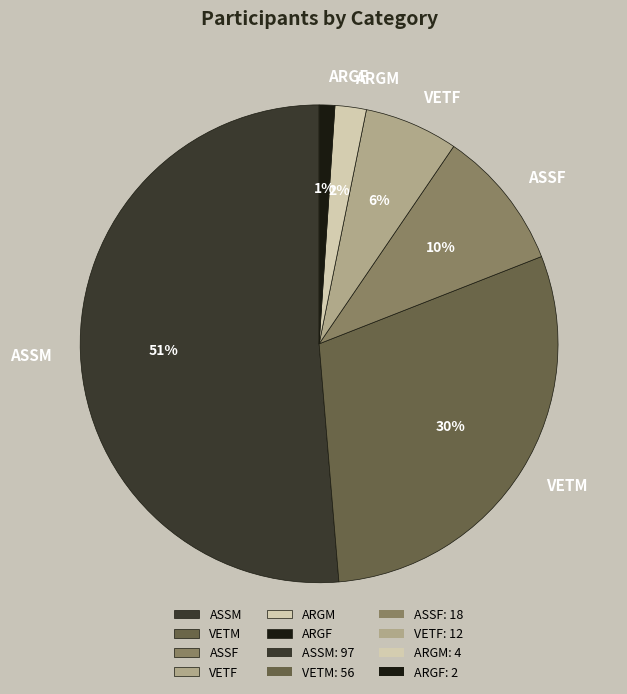

Is the sum of ARGF and VETF greater than half?

No